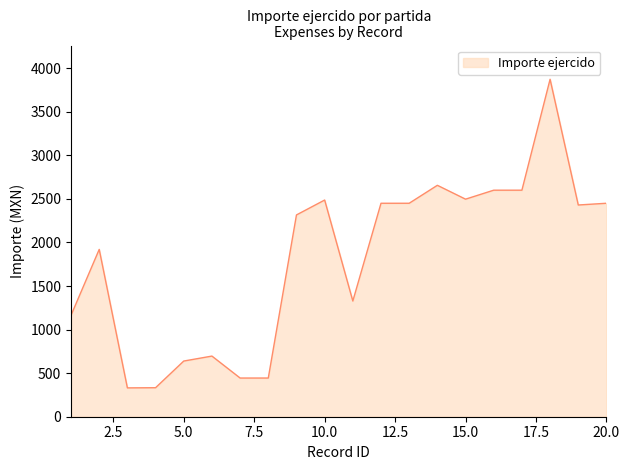

What is the minimum value shown in the chart?

331.0